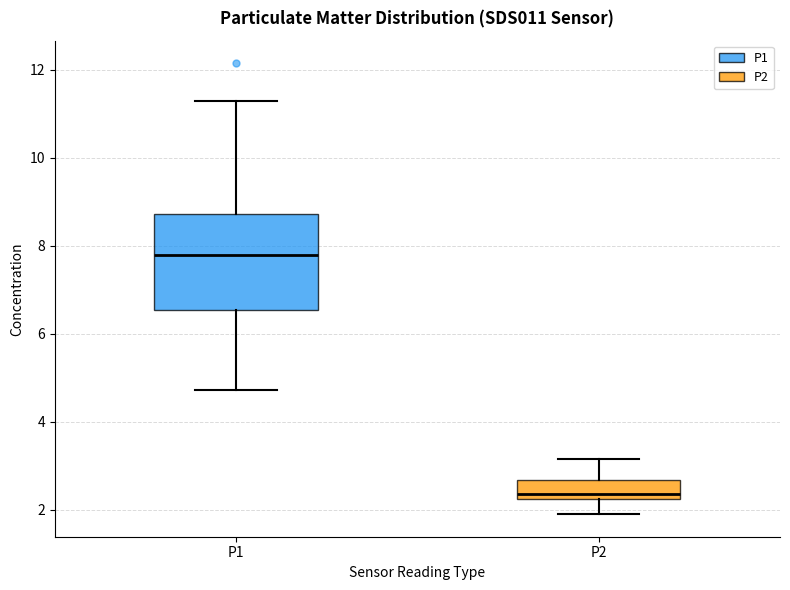

Where does the lower whisker of the box for P1 end on the y-axis? The values are not printed on the chart, so give them approximately, as read against the axis.

4.8